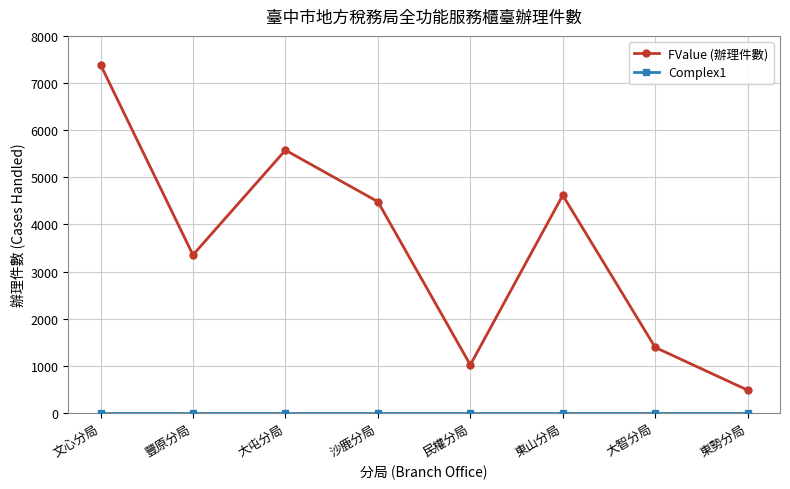

What position from the left is 沙鹿分局?

4